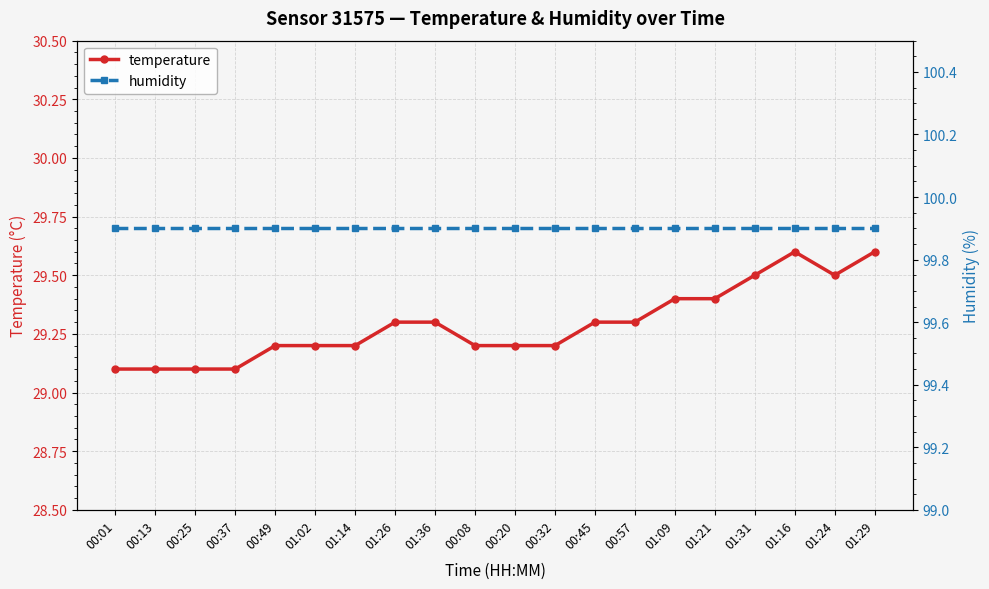

Where is the first local minimum for temperature?

01:24